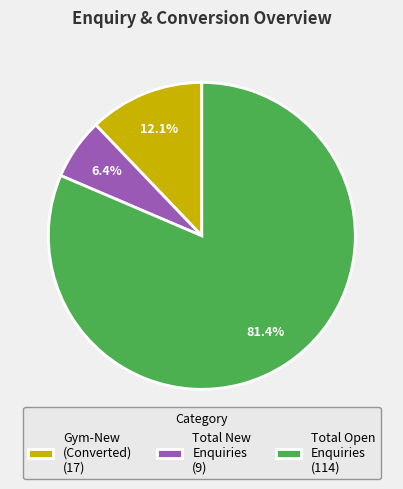

Is Gym-New (Converted) (17) the majority of the pie?

No